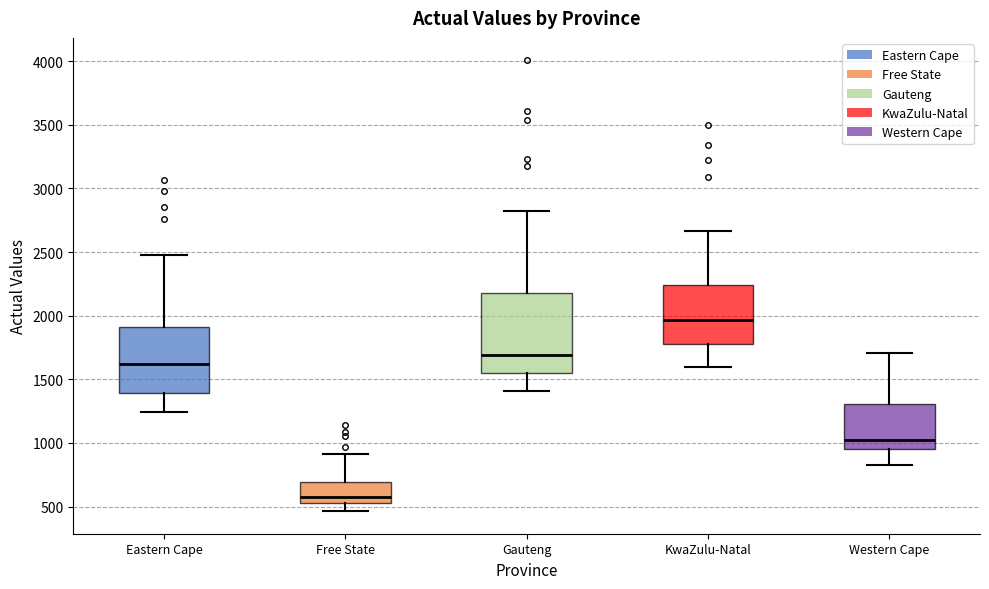

Which box's median line is the highest?

KwaZulu-Natal